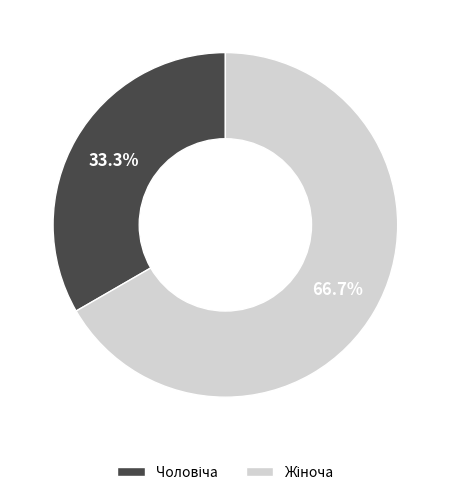

Is there any slice that represents more than half of the pie?

Yes